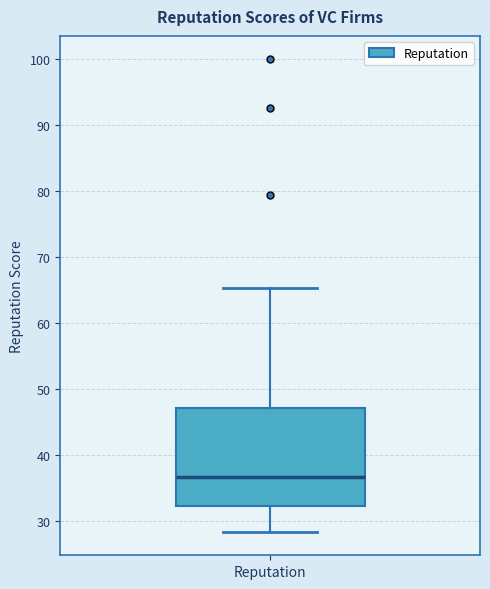

Where is the upper edge of the box for Reputation on the y-axis? The values are not printed on the chart, so give them approximately, as read against the axis.

47